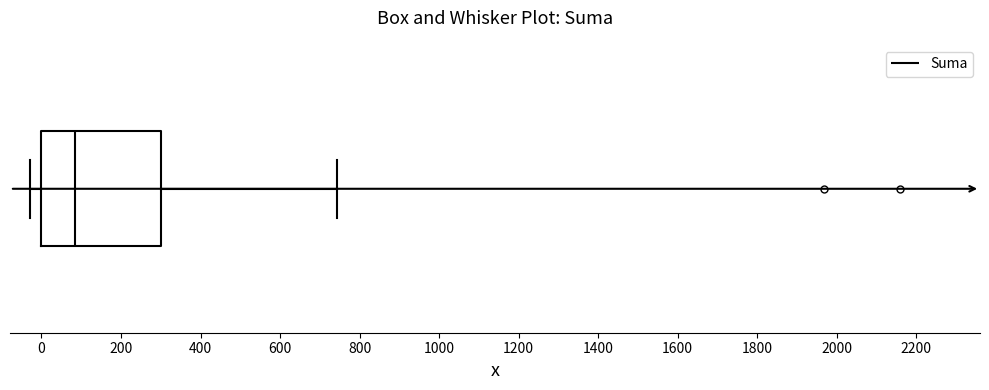

Read this box plot against the x-axis: the position of the median line, the range covered by the box, and the ends of both whiskers. The values are not printed on the chart, so give them approximately, as read against the axis.

median 80, box 0 to 300, whiskers -20 to 740